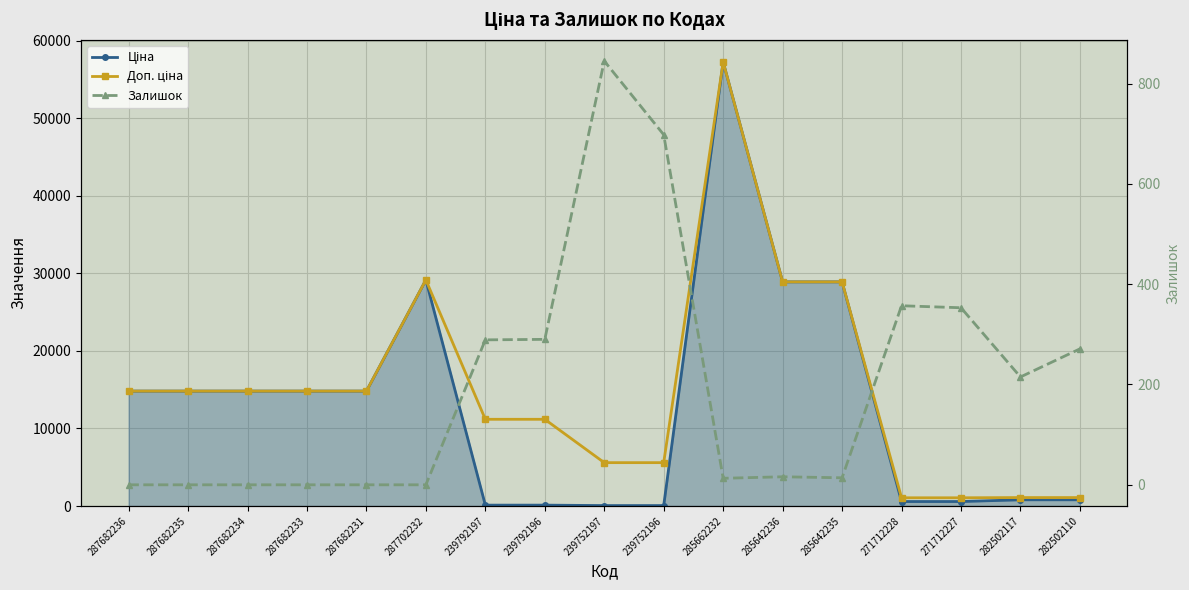

What is the sum of the Ціна values at 282502110 and 271712227?

1380.2